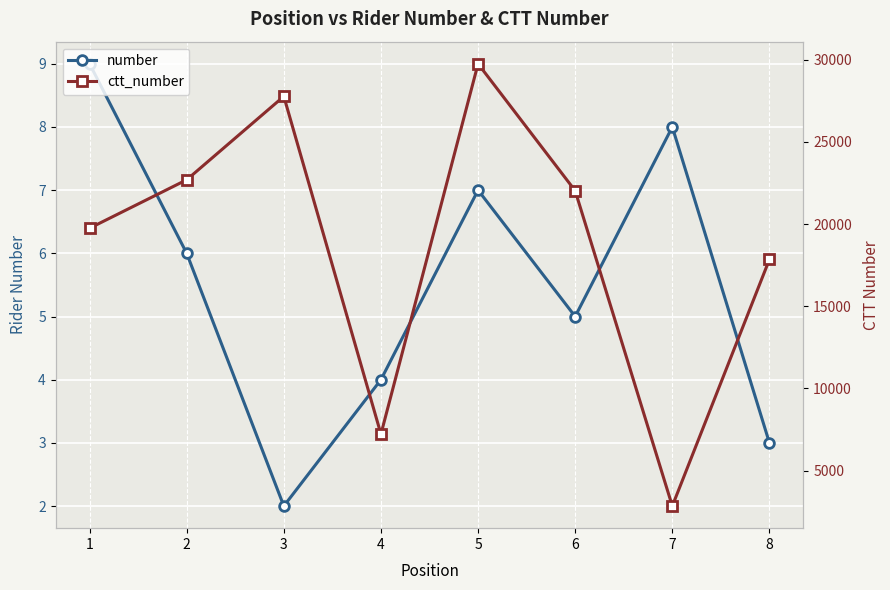

At which label does ctt_number reach its peak?

5